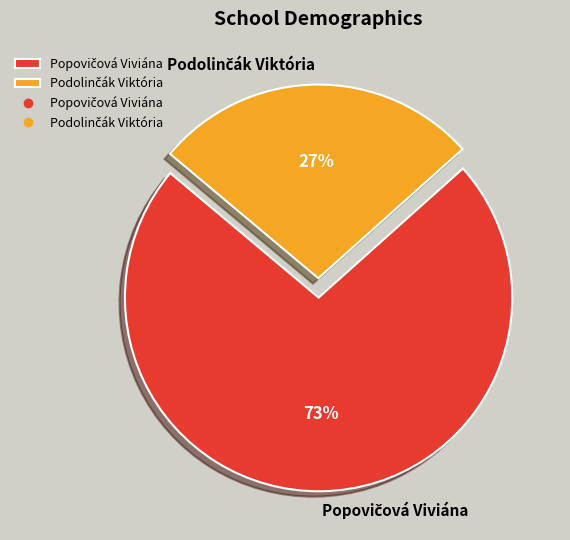

To the nearest percent, what is the average slice percentage?

50%